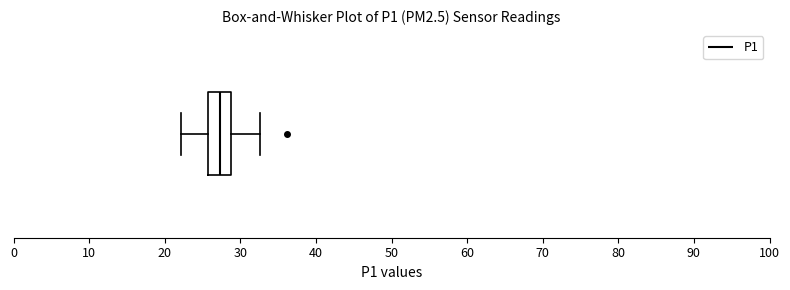

Read this box plot against the x-axis: the position of the median line, the range covered by the box, and the ends of both whiskers. The values are not printed on the chart, so give them approximately, as read against the axis.

median 27, box 26 to 29, whiskers 22 to 33